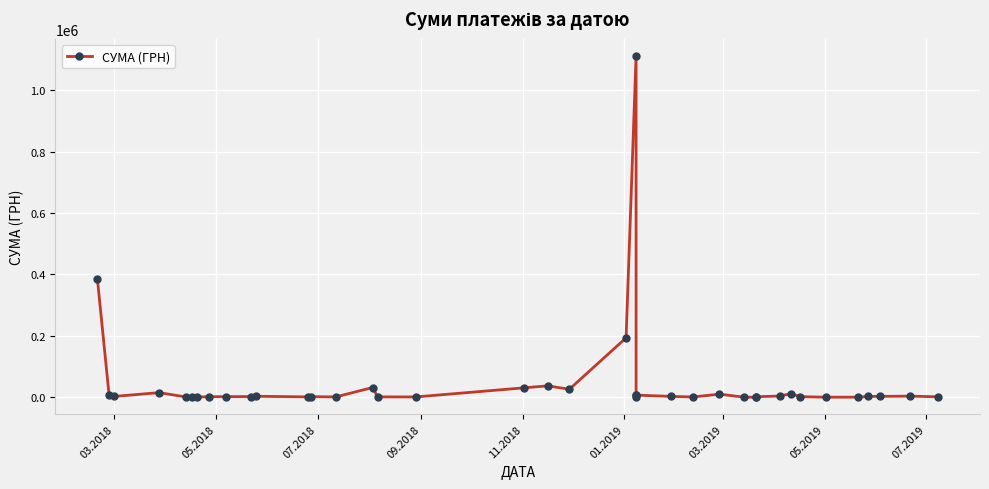

What is the average value?

48186.2